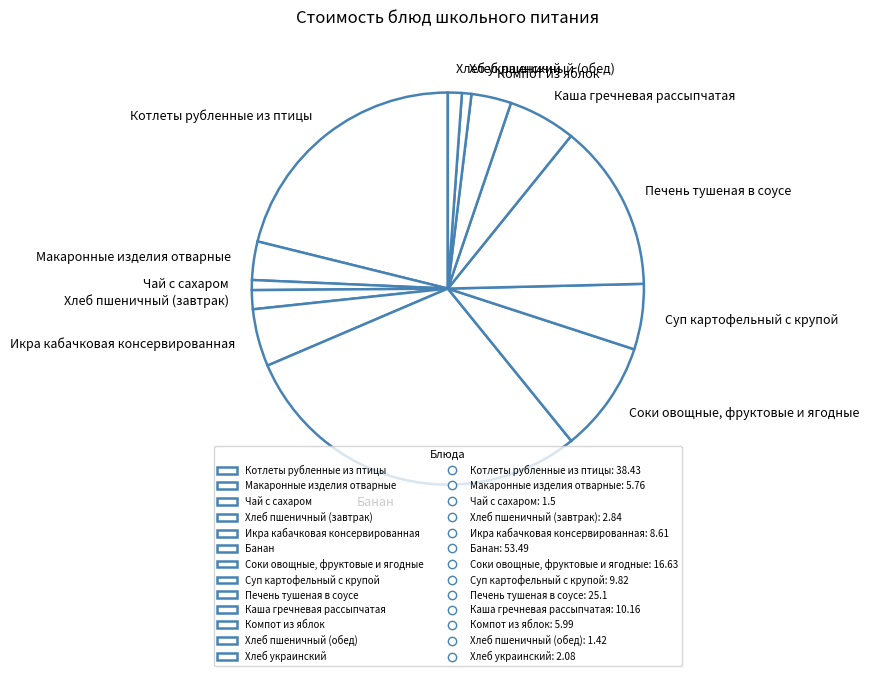

How many slices are in this pie chart?

13